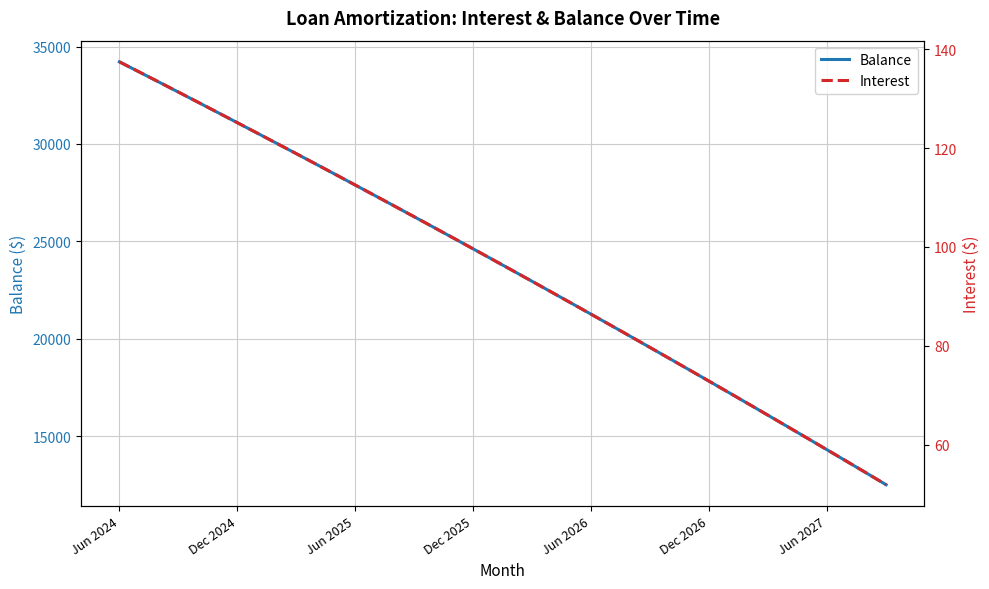

List the series in order of their peak value, lowest first.

Interest, Balance